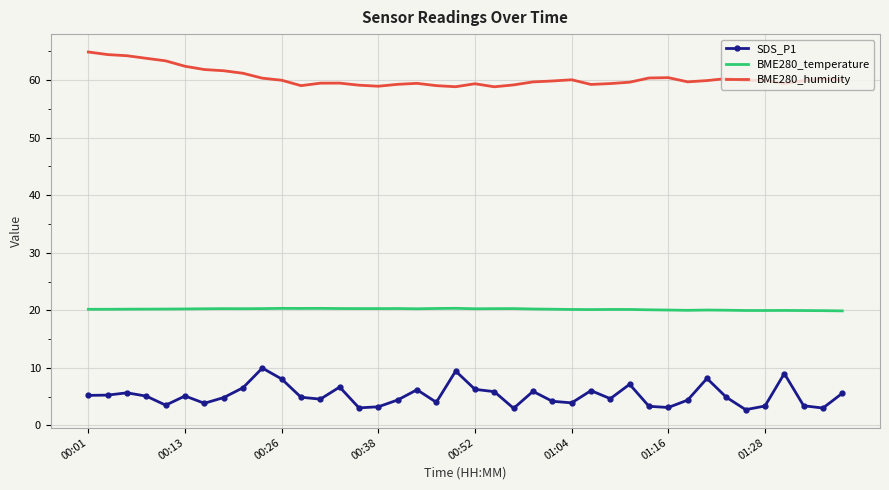

Which series has the largest total across all categories?

BME280_humidity